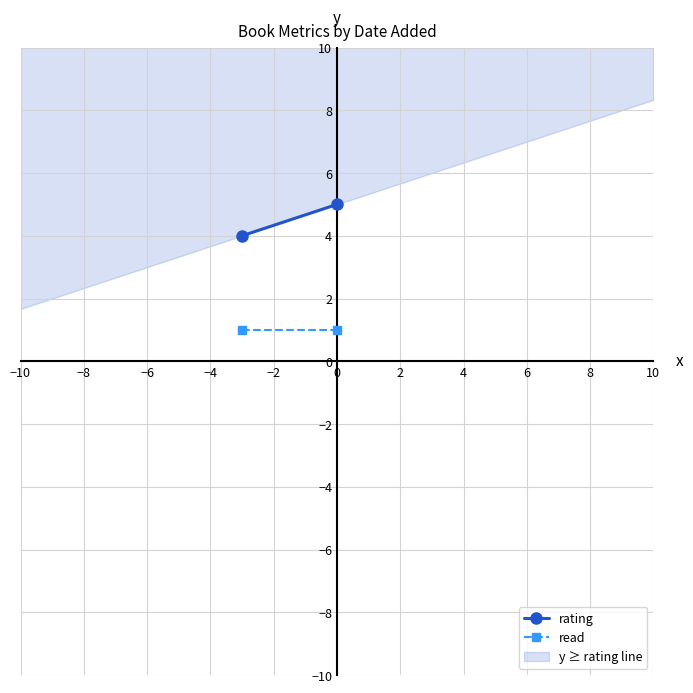

What are all the series names shown in the legend?

rating, read